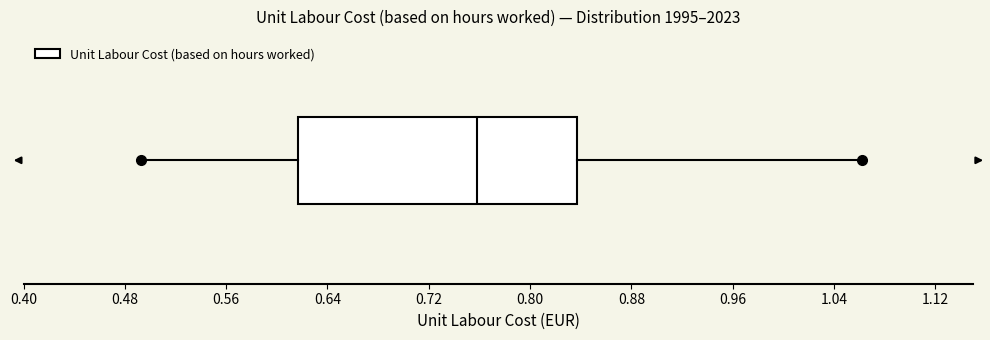

Transcribe this box plot: give where the median line is, the range the box spans, and where the two whiskers end, as read against the x-axis. The values are not printed on the chart, so give them approximately, as read against the axis.

median 0.76, box 0.62 to 0.84, whiskers 0.49 to 1.06